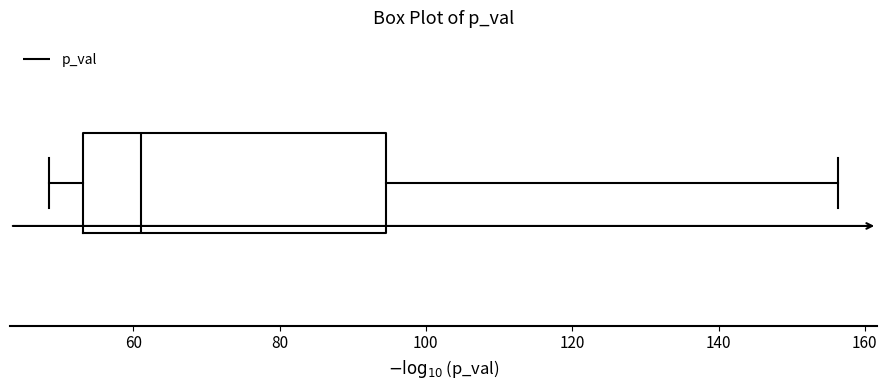

Where does the median line of the box sit on the x-axis? The values are not printed on the chart, so give them approximately, as read against the axis.

62